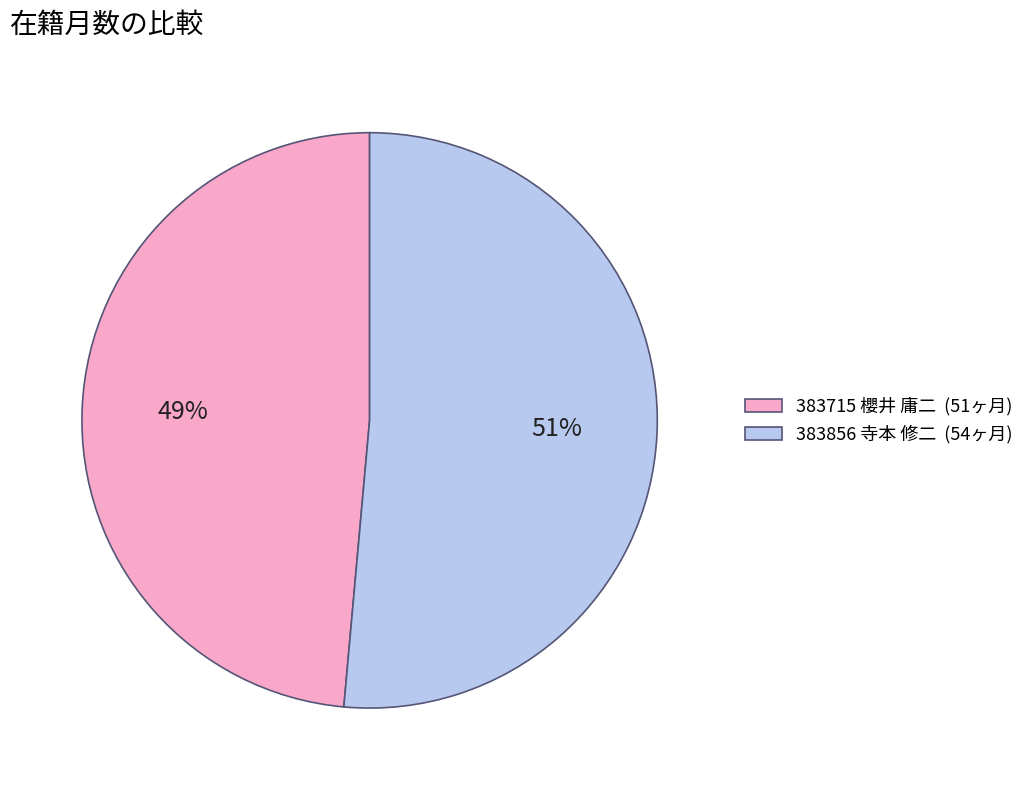

What is the majority slice?

383856 寺本 修二